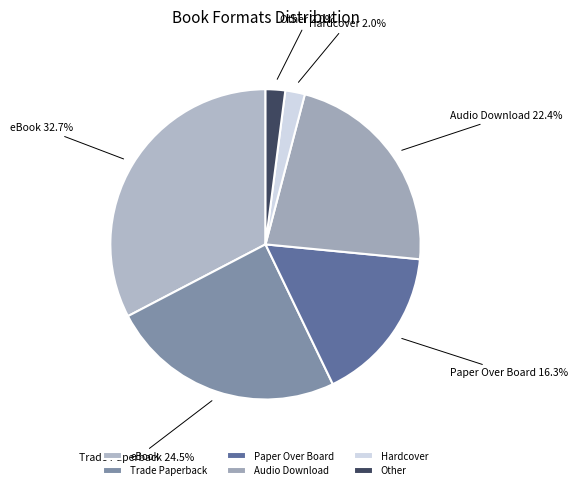

Which has a higher value, Trade Paperback or Hardcover?

Trade Paperback